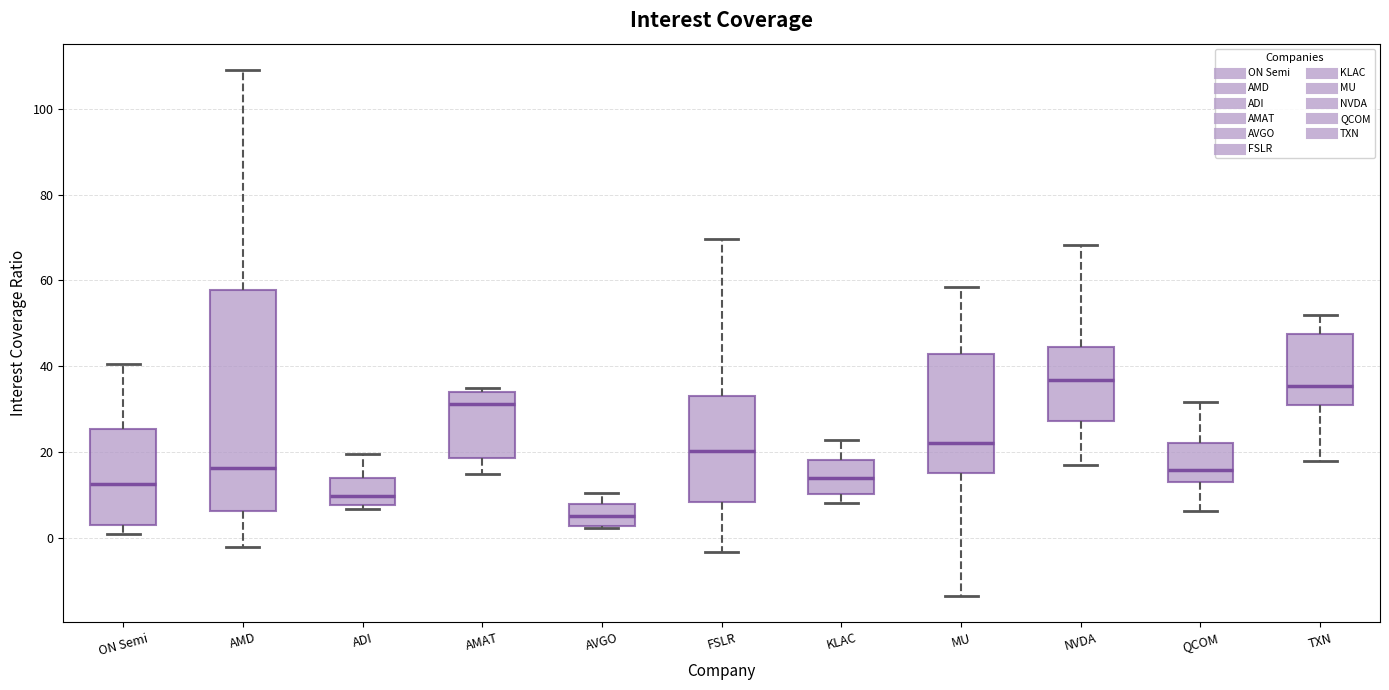

Reading left to right, read every box against the y-axis: the position of its median line, the range the box covers, and the ends of its whiskers. The values are not printed on the chart, so give them approximately, as read against the axis.

ON Semi: median 12, box 2 to 26, whiskers 0 to 40
AMD: median 16, box 6 to 58, whiskers -2 to 110
ADI: median 10, box 8 to 14, whiskers 6 to 20
AMAT: median 32, box 18 to 34, whiskers 14 to 34 (just above the box's upper edge)
AVGO: median 6, box 2 to 8, whiskers 2 to 10
FSLR: median 20, box 8 to 34, whiskers -4 to 70
KLAC: median 14, box 10 to 18, whiskers 8 to 22
MU: median 22, box 16 to 42, whiskers -14 to 58
NVDA: median 36, box 28 to 44, whiskers 16 to 68
QCOM: median 16, box 14 to 22, whiskers 6 to 32
TXN: median 36, box 32 to 48, whiskers 18 to 52